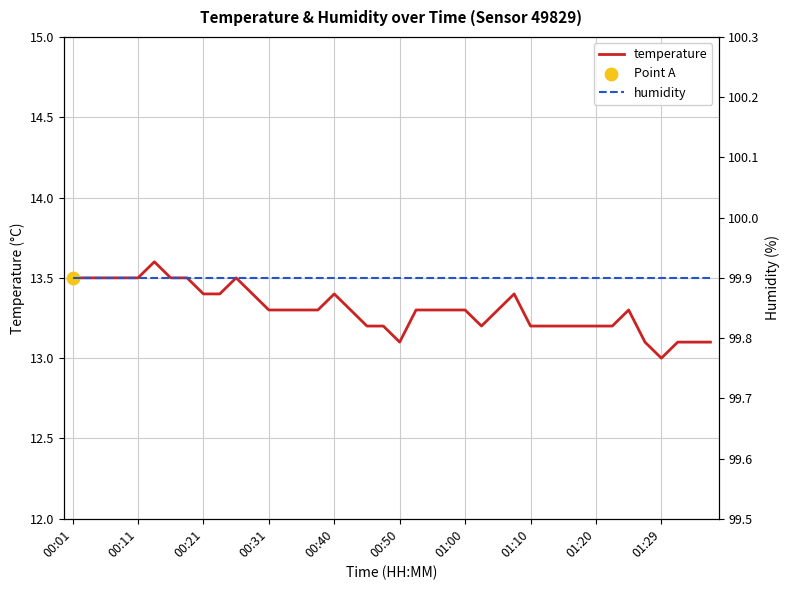

Is the value of humidity at 27 greater than the value of temperature at 14?

Yes